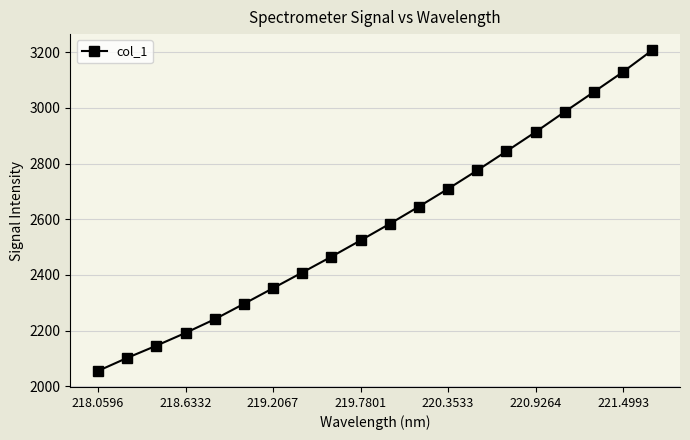

What is the smallest value displayed?

2054.7